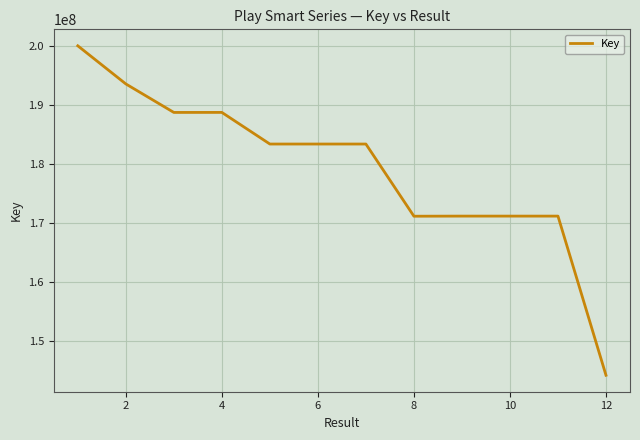

What is the difference between the maximum and minimum values?

55778690